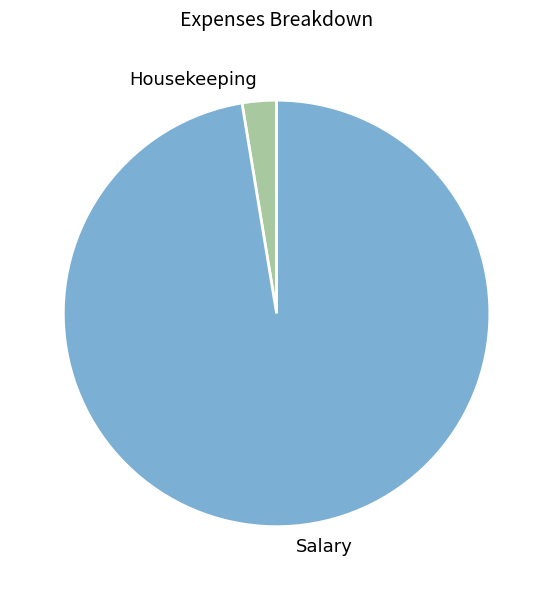

Which category has the biggest portion of the pie?

Salary